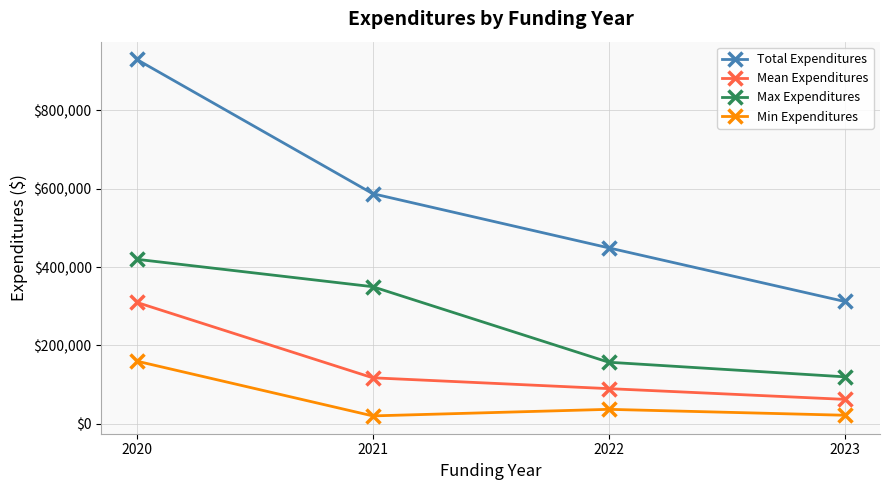

How many lines are shown in the chart?

4